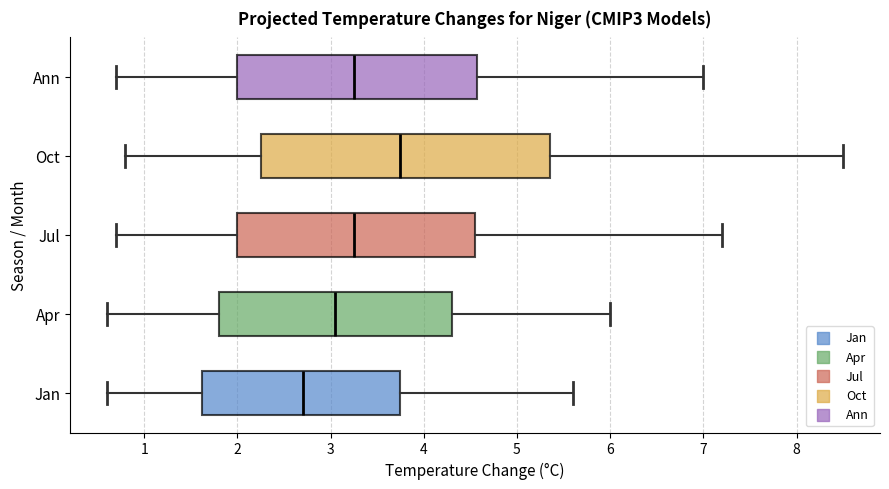

Where does the left whisker of the box for Oct end on the x-axis? The values are not printed on the chart, so give them approximately, as read against the axis.

0.8